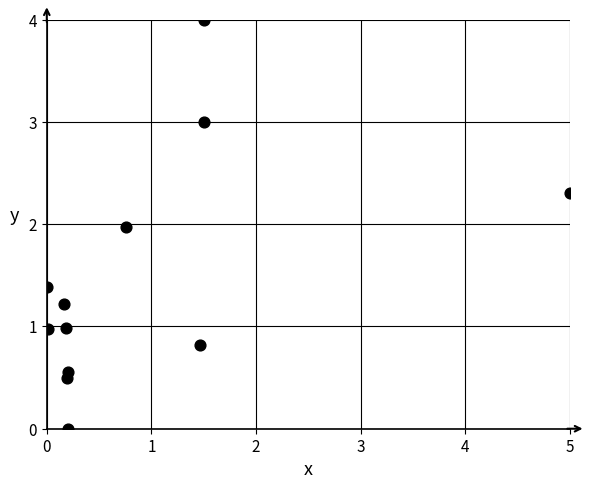

What is the range of Y values (max minus min)?

4.0